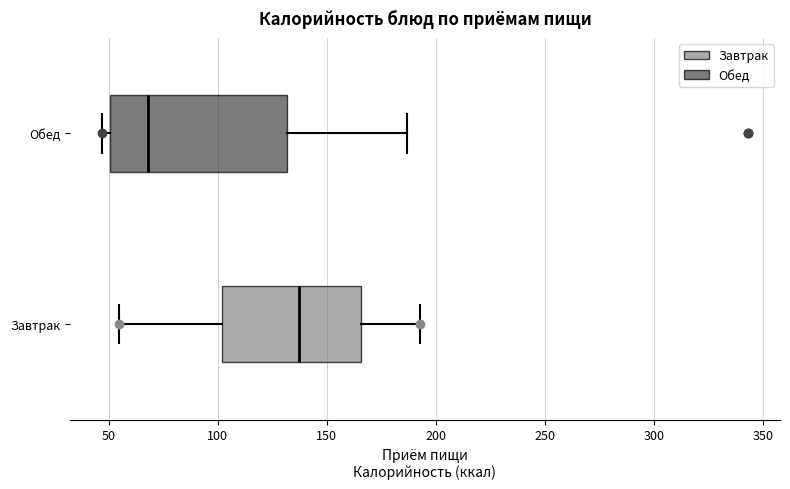

Comparing the boxes themselves (not the whiskers), which one is the widest?

Обед